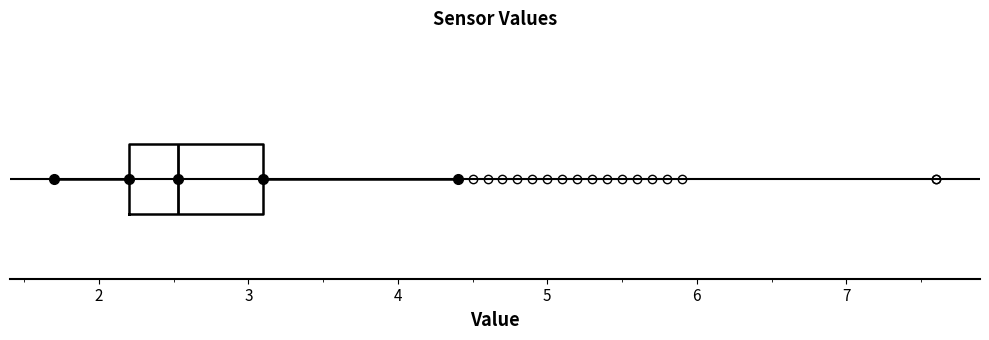

Where is the left edge of the box on the x-axis? The values are not printed on the chart, so give them approximately, as read against the axis.

2.2